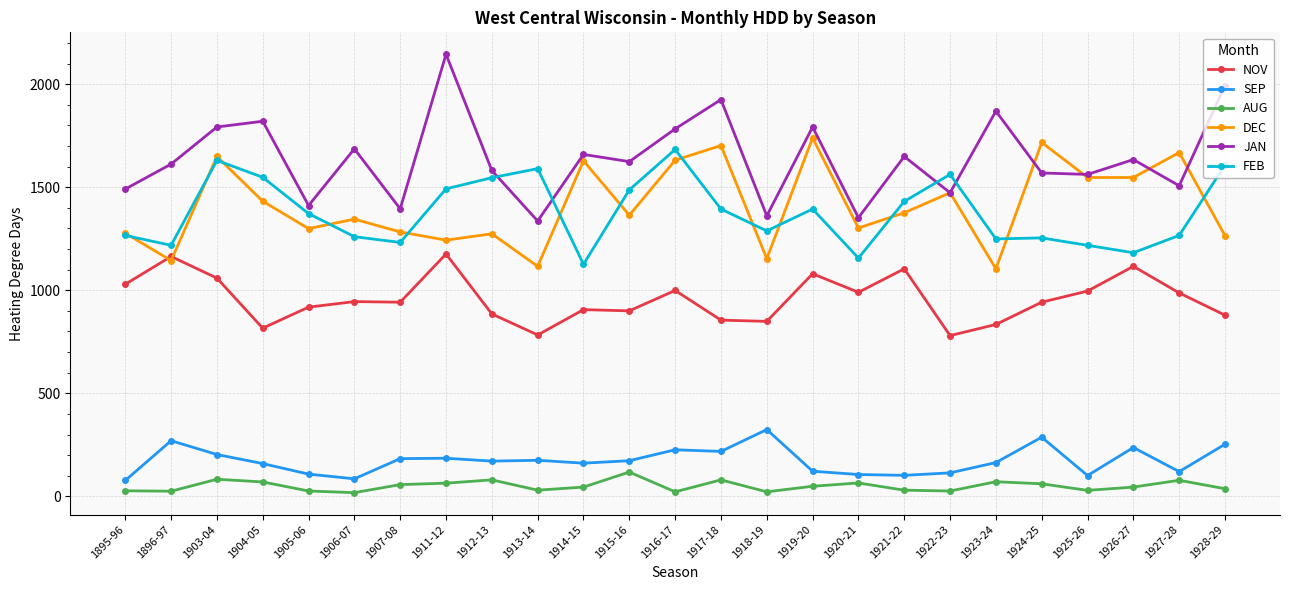

What is the label of the 2nd point from the left?

1896-97